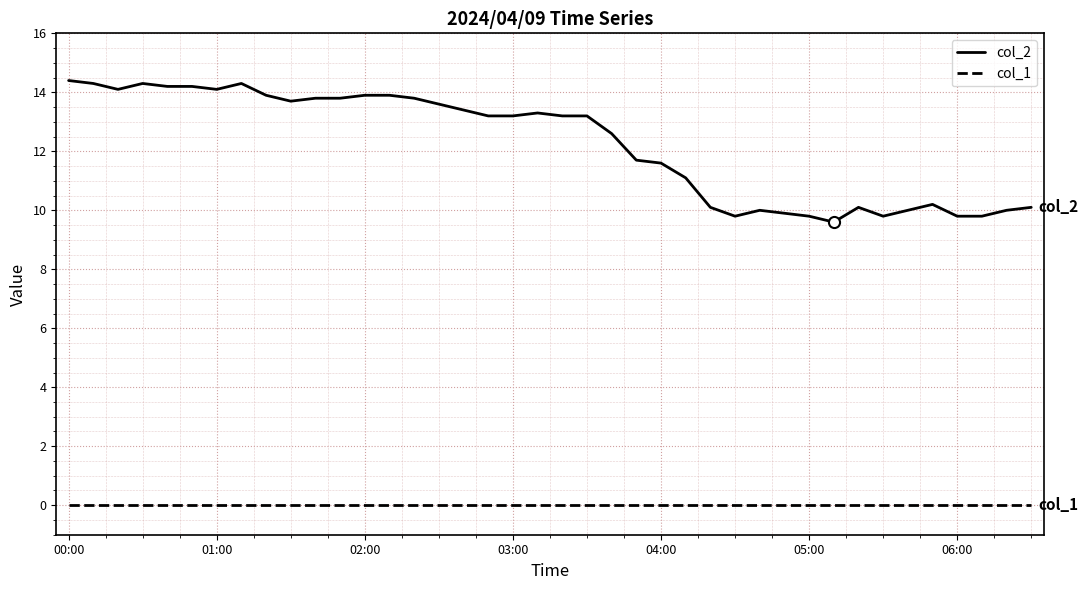

List the series in order of their peak value, highest first.

col_2, col_1